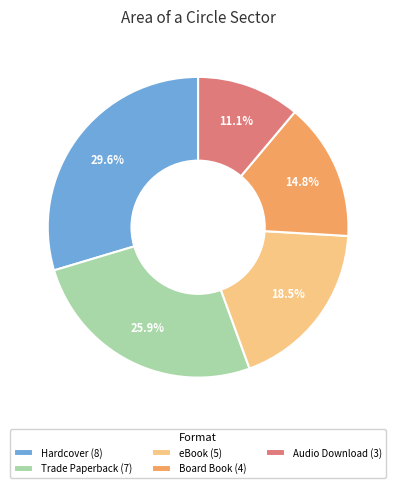

To the nearest percent, what is the combined percentage of Trade Paperback and Board Book?

41%